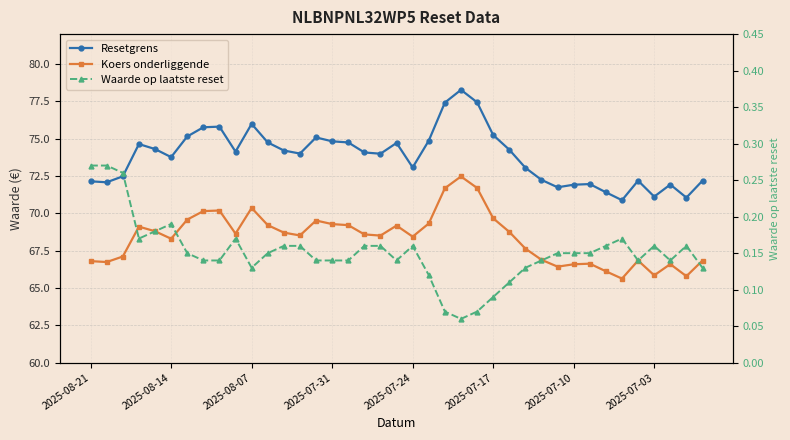

True or false: Waarde op laatste reset has a value of 0.0 at 2025-07-17.

False